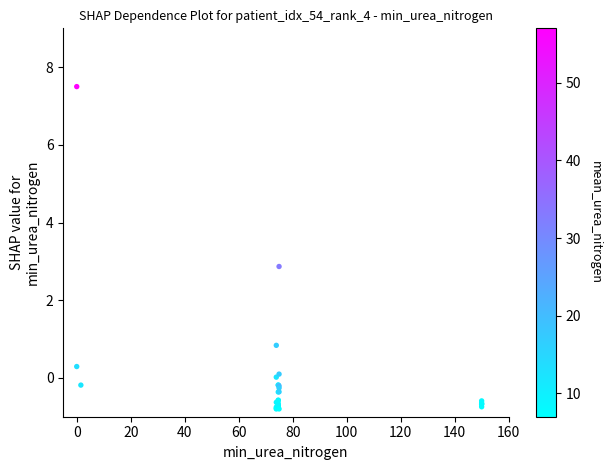

What Y value in the scatter plot is closest to 3?

2.9